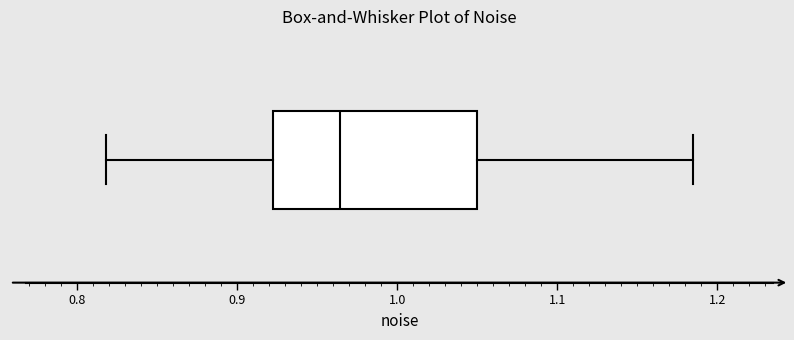

Read this box plot against the x-axis: the position of the median line, the range covered by the box, and the ends of both whiskers. The values are not printed on the chart, so give them approximately, as read against the axis.

median 0.96, box 0.92 to 1.05, whiskers 0.82 to 1.18